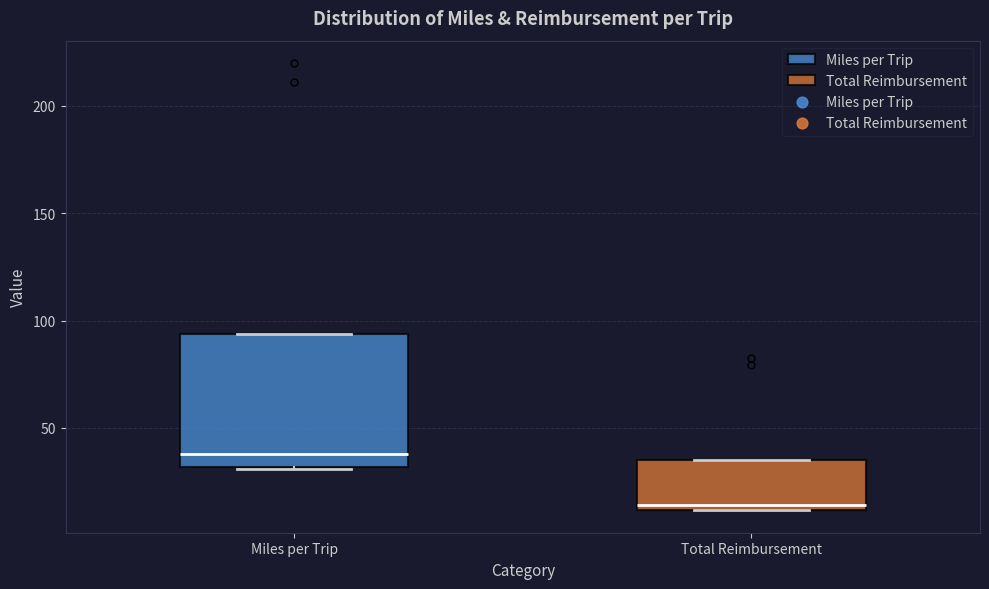

Reading left to right, transcribe this box plot: for each box, give where its median line is, the range the box spans, and where its two whiskers end, as read against the y-axis. The values are not printed on the chart, so give them approximately, as read against the axis.

Miles per Trip: median 40, box 30 to 95, whiskers 30 to 95
Total Reimbursement: median 15, box 10 to 35, whiskers 10 to 35